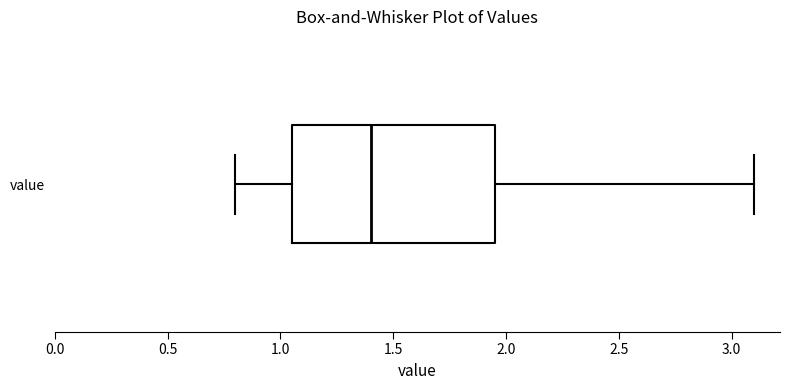

Read this box plot against the x-axis: the position of the median line, the range covered by the box, and the ends of both whiskers. The values are not printed on the chart, so give them approximately, as read against the axis.

median 1.40, box 1.05 to 1.95, whiskers 0.80 to 3.10